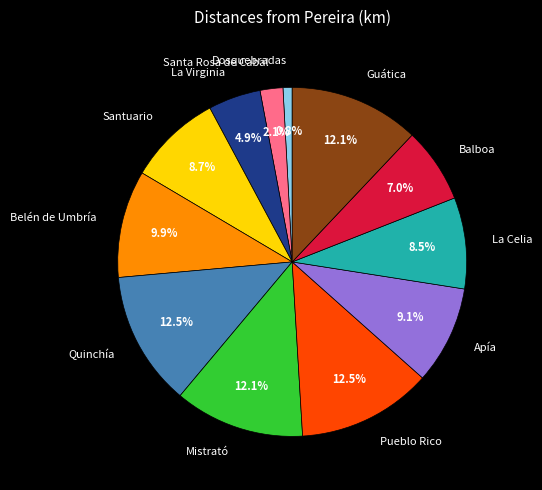

Does Quinchía represent more than half of the total?

No